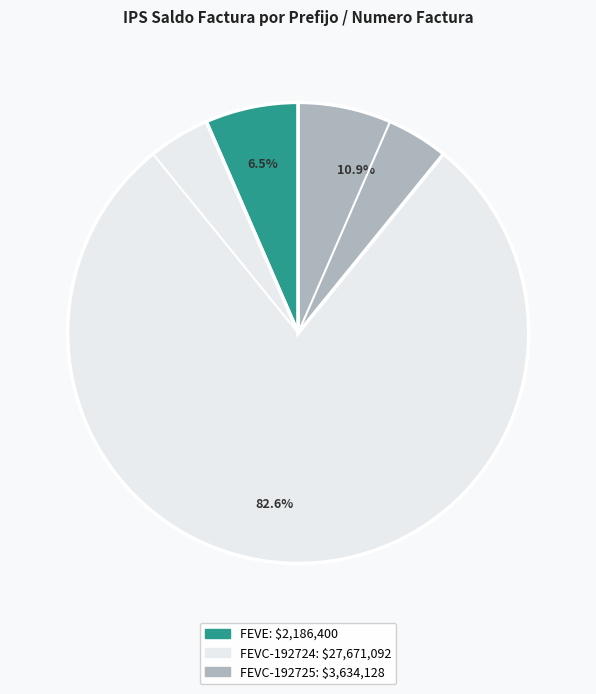

Which slice is the largest?

FEVC-192724